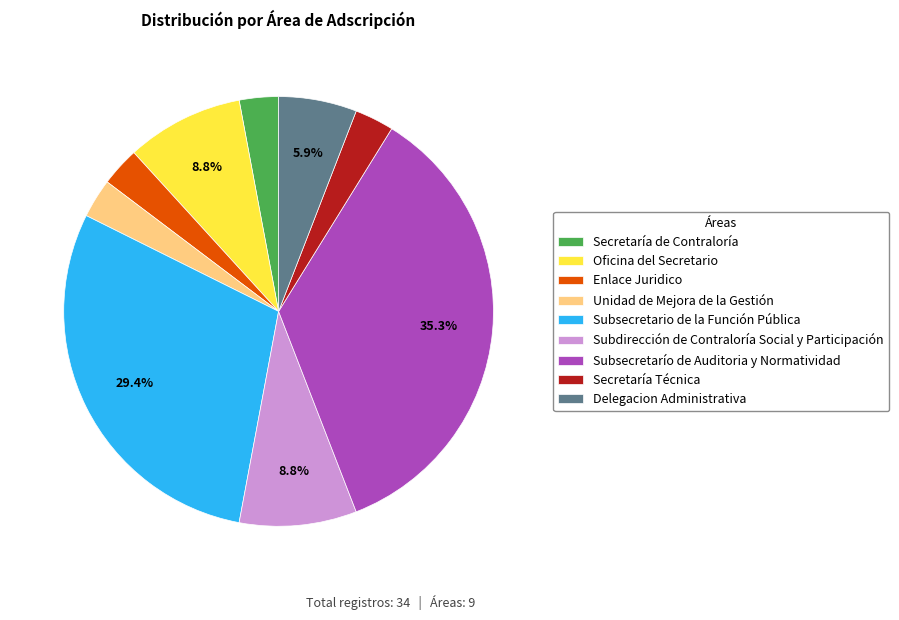

Is there a majority slice in this chart?

No